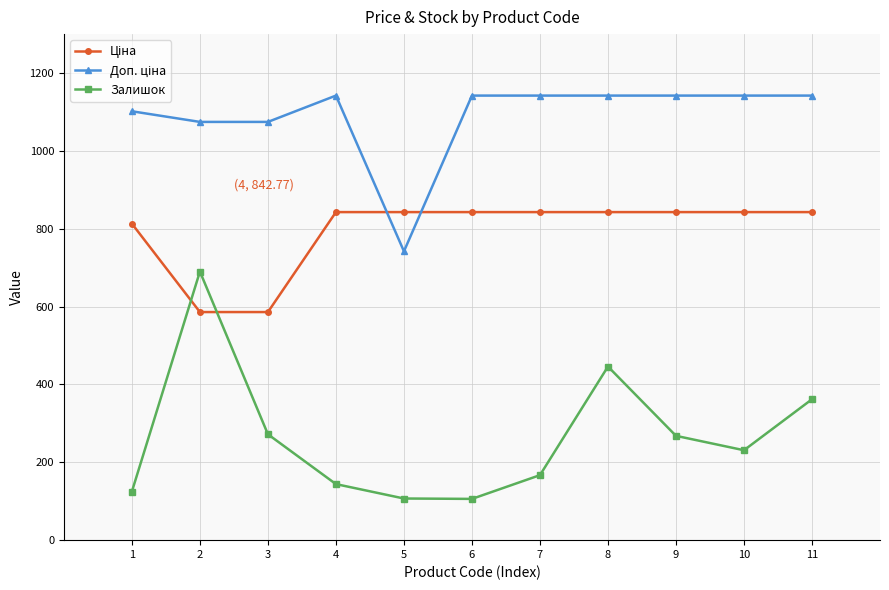

True or false: Залишок has more than 2 points higher than both neighbors.

False